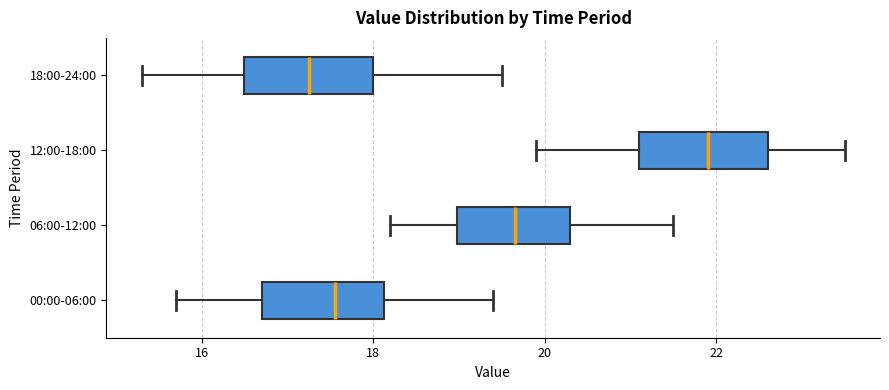

Where does the median line of the box for 12:00-18:00 sit on the x-axis? The values are not printed on the chart, so give them approximately, as read against the axis.

22.0